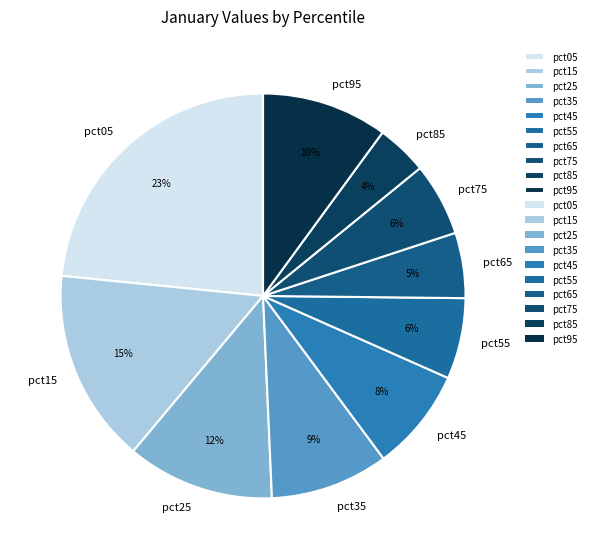

Which slice is the smallest?

pct85